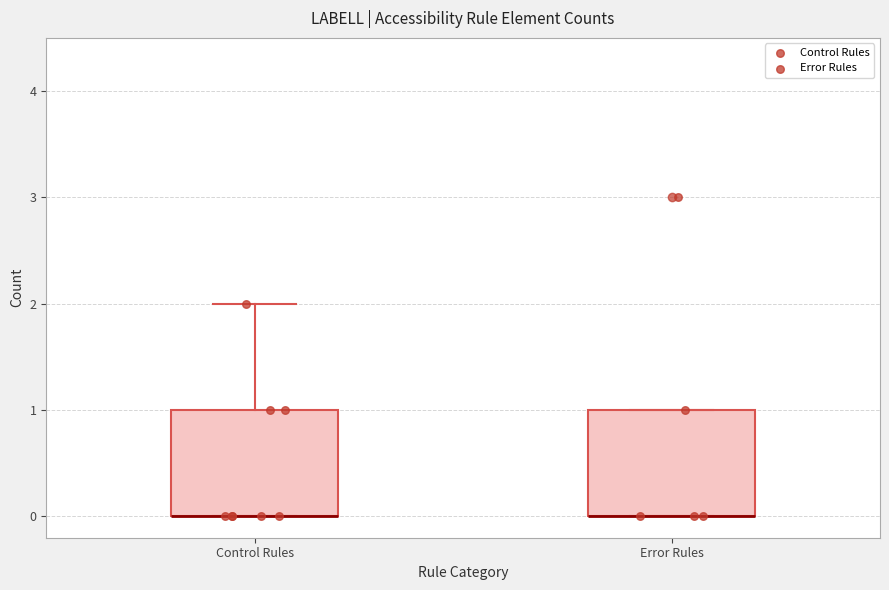

Where is the upper edge of the box for Error Rules on the y-axis? The values are not printed on the chart, so give them approximately, as read against the axis.

1